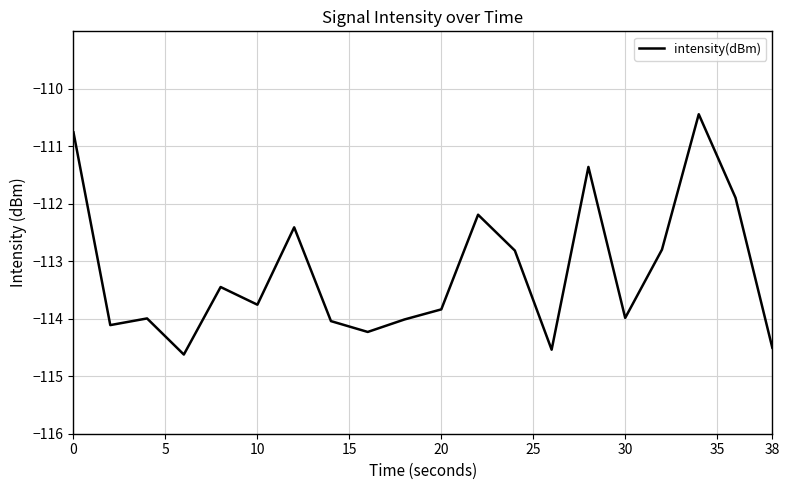

What is the maximum value shown in the chart?

-110.4